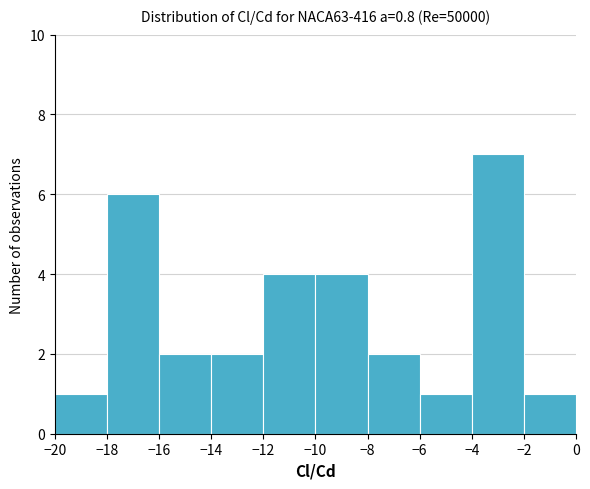

Reading left to right, list every bar in this chart as the range it spans on the x-axis followed by its height. The values are not printed on the chart, so give them approximately, as read against the axis.

-20 to -18: 1
-18 to -16: 6
-16 to -14: 2
-14 to -12: 2
-12 to -10: 4
-10 to -8: 4
-8 to -6: 2
-6 to -4: 1
-4 to -2: 7
-2 to 0: 1